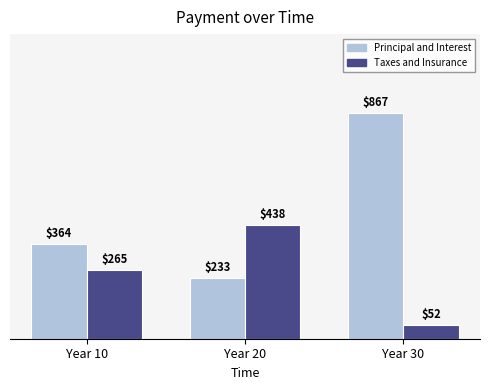

Rank the series by their maximum value, from highest to lowest.

Principal and Interest, Taxes and Insurance